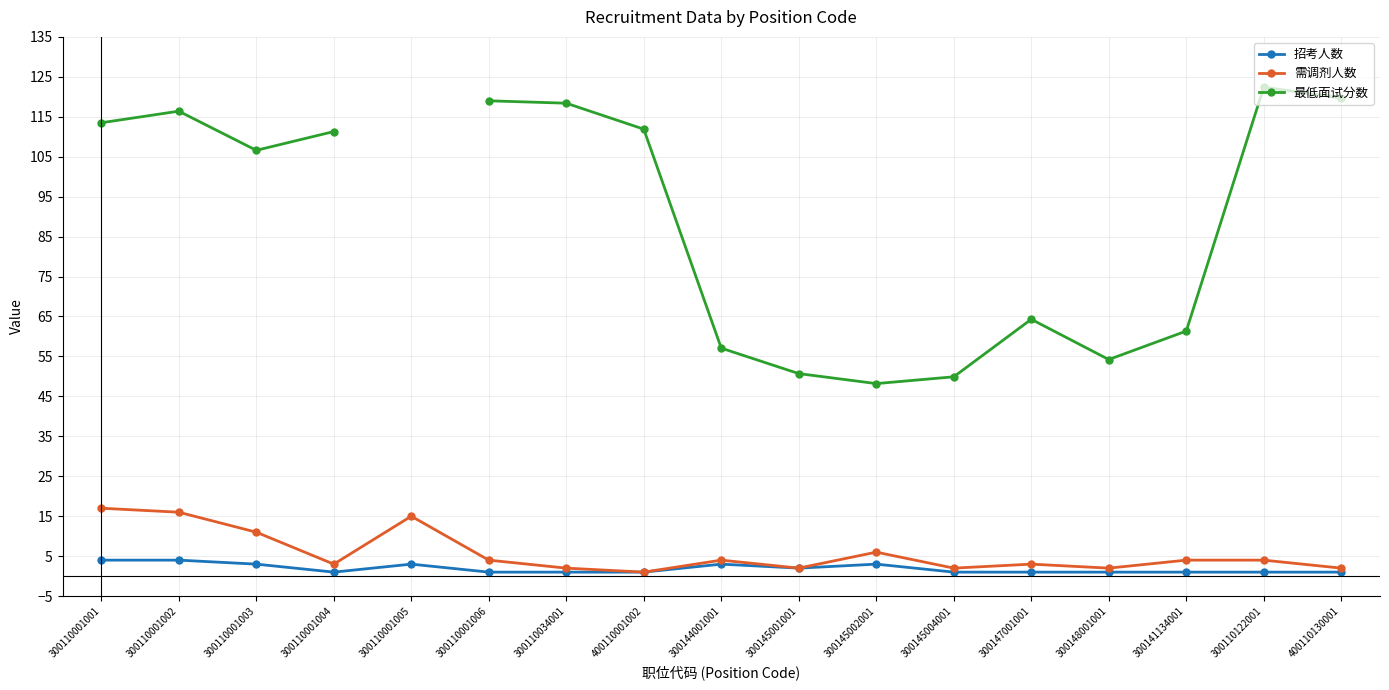

What are all the series names shown in the legend?

招考人数, 需调剂人数, 最低面试分数